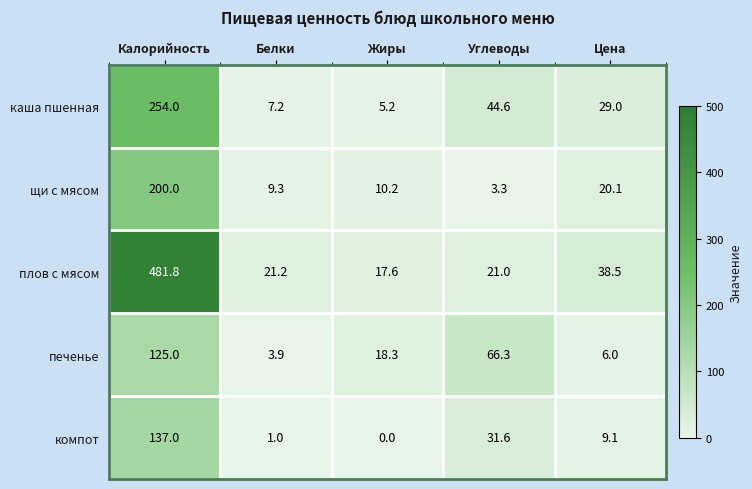

The value of плов с мясом at Белки is 21.2. True or false?

True